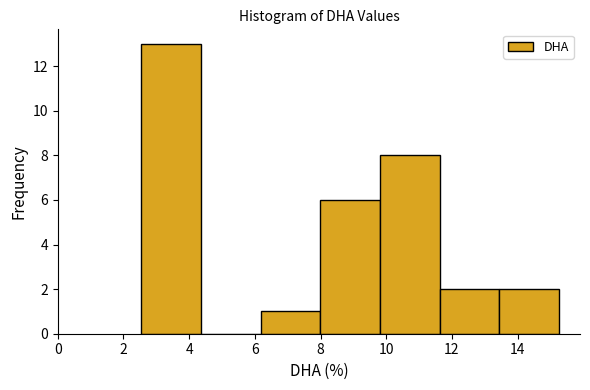

Over which range of the x-axis is the bar tallest?

2.6 to 4.4